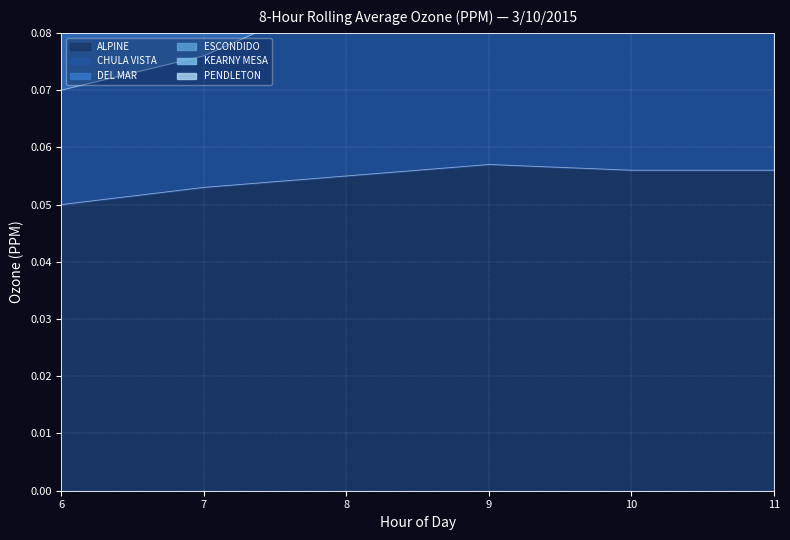

The CHULA VISTA series shows 0.3 at 9. True or false?

False